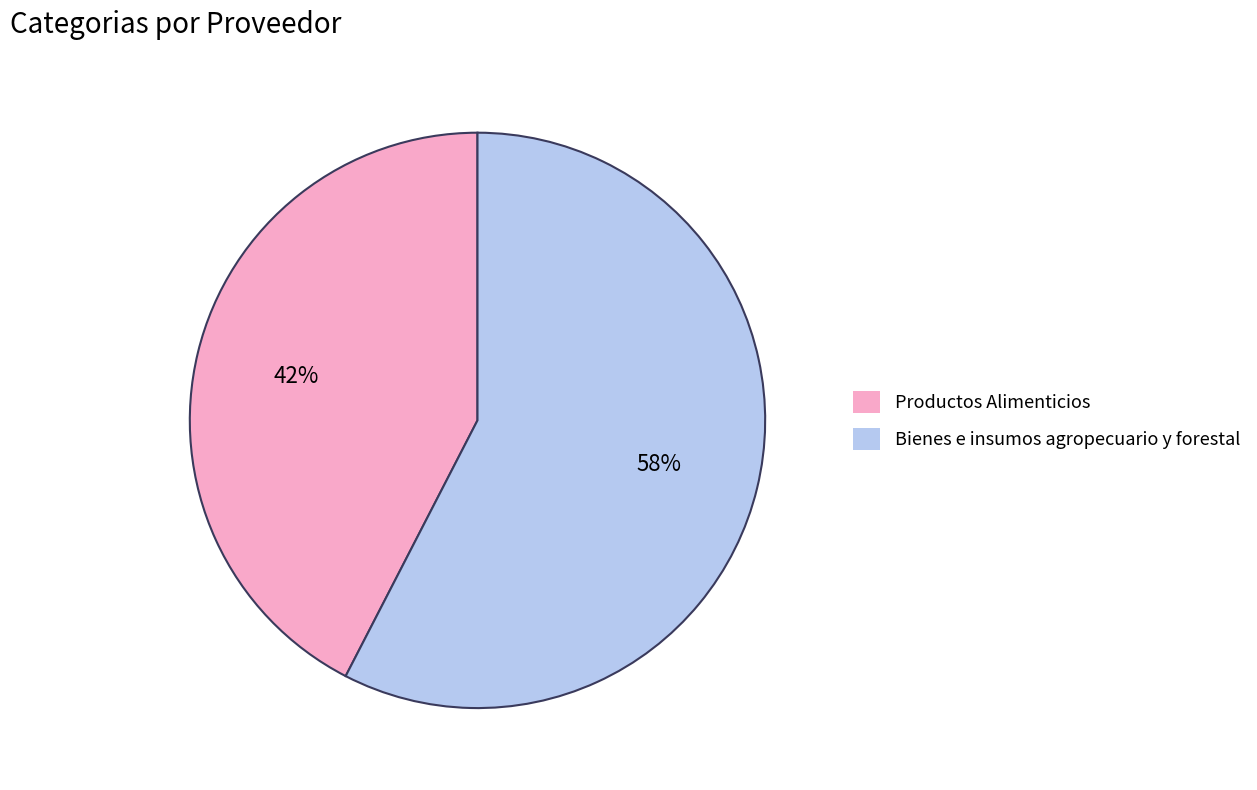

Rank the categories by value from highest to lowest.

Bienes e insumos agropecuario y forestal, Productos Alimenticios